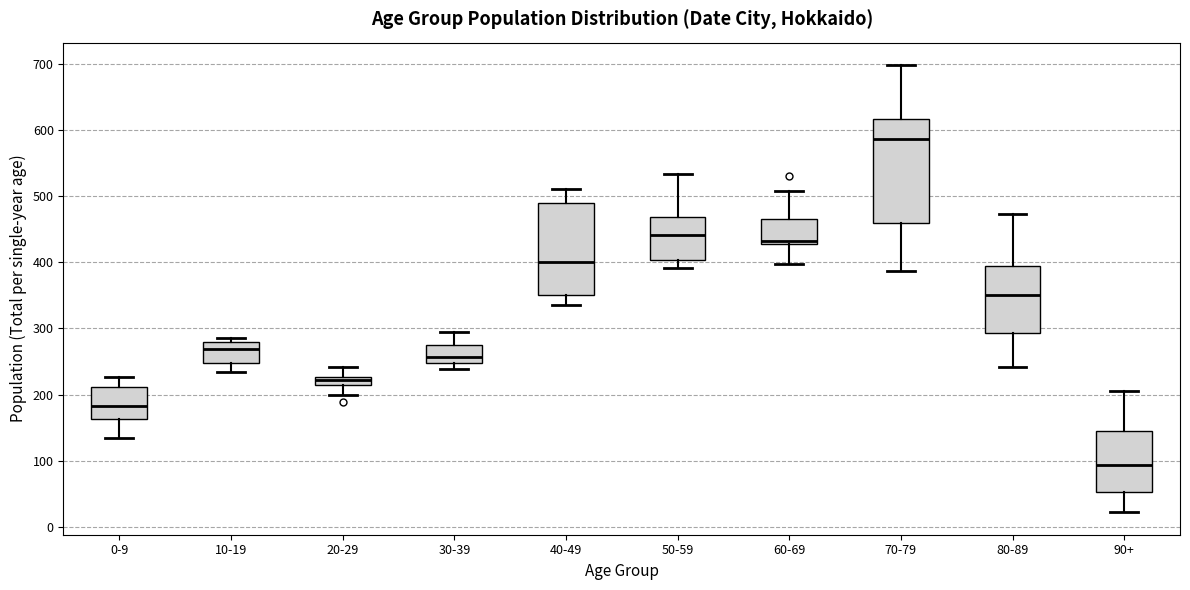

Which box is the tallest, from its lower edge to its upper edge?

70-79